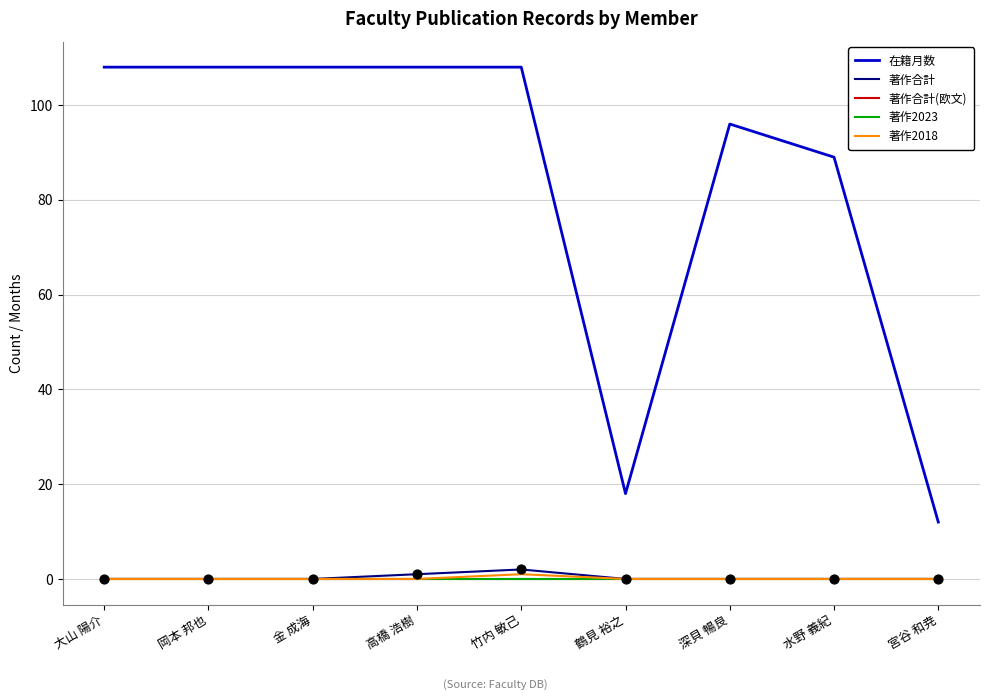

At how many categories does at least one series exceed 87?

7